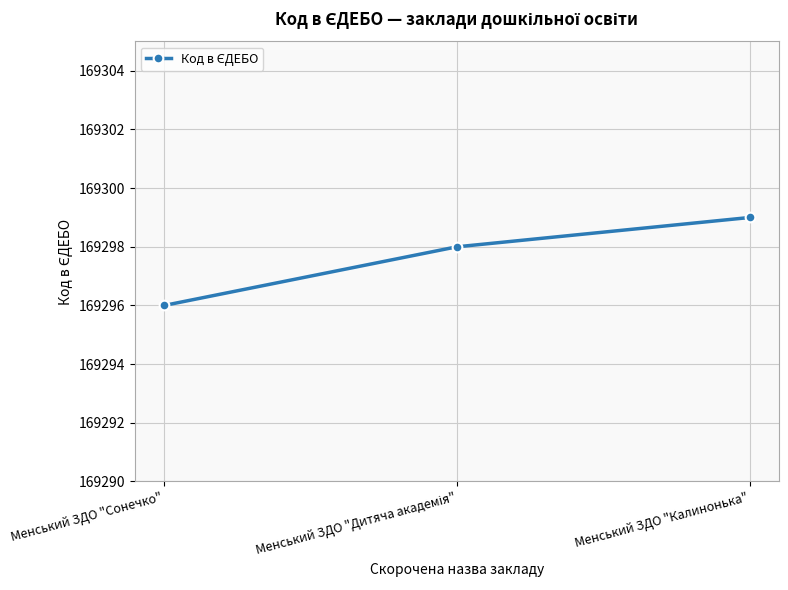

How many data points are less than 169298?

1